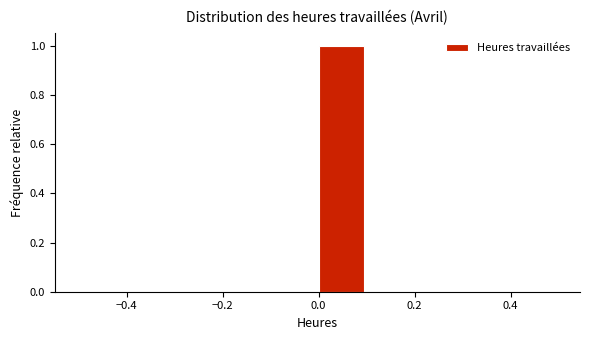

What is the height of the bar covering 0.0 to 0.1 on the x-axis? The values are not printed on the chart, so give them approximately, as read against the axis.

1